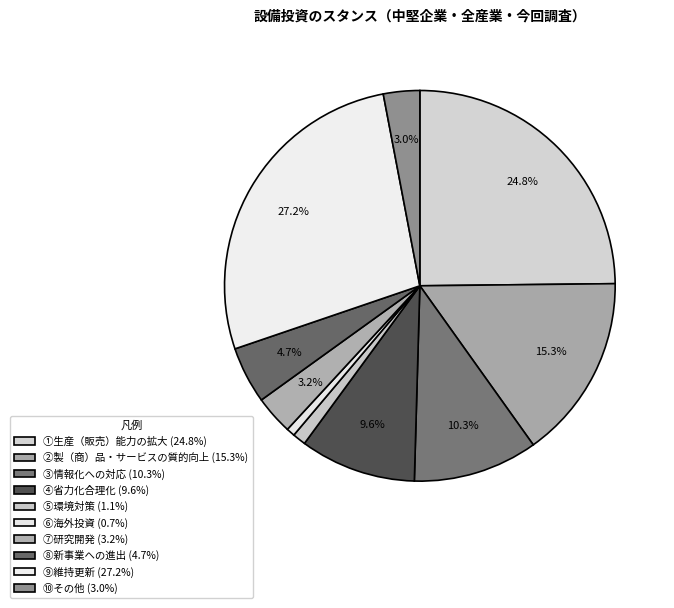

Count the number of slices in the pie.

10